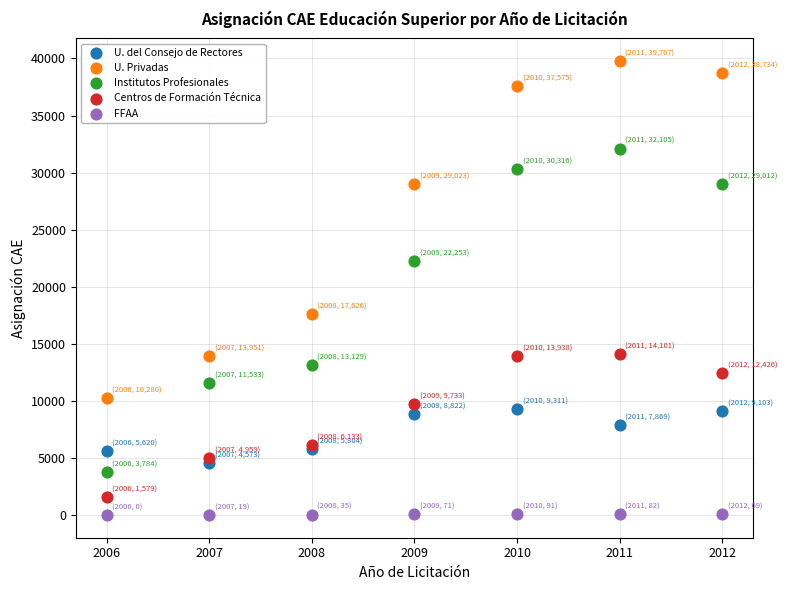

Which series reaches the minimum Y coordinate?

FFAA